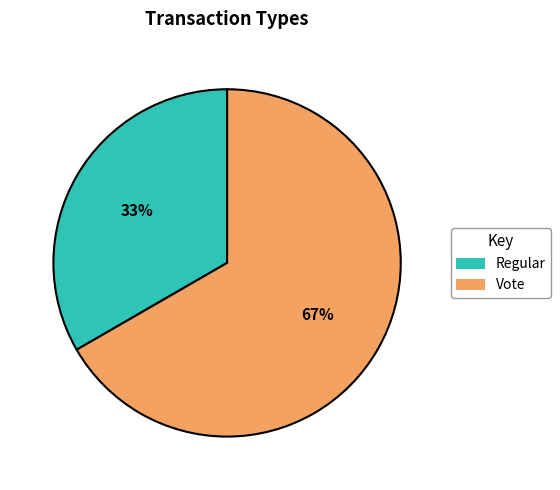

Approximately how many times larger is the value at Vote compared to Regular?

2.0